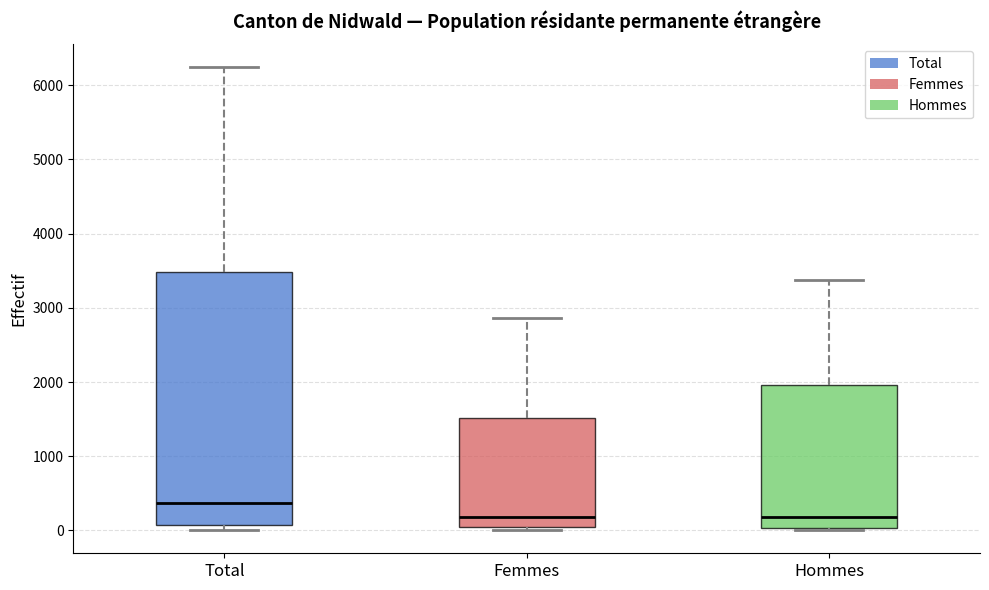

Comparing the boxes themselves (not the whiskers), which one is the tallest?

Total